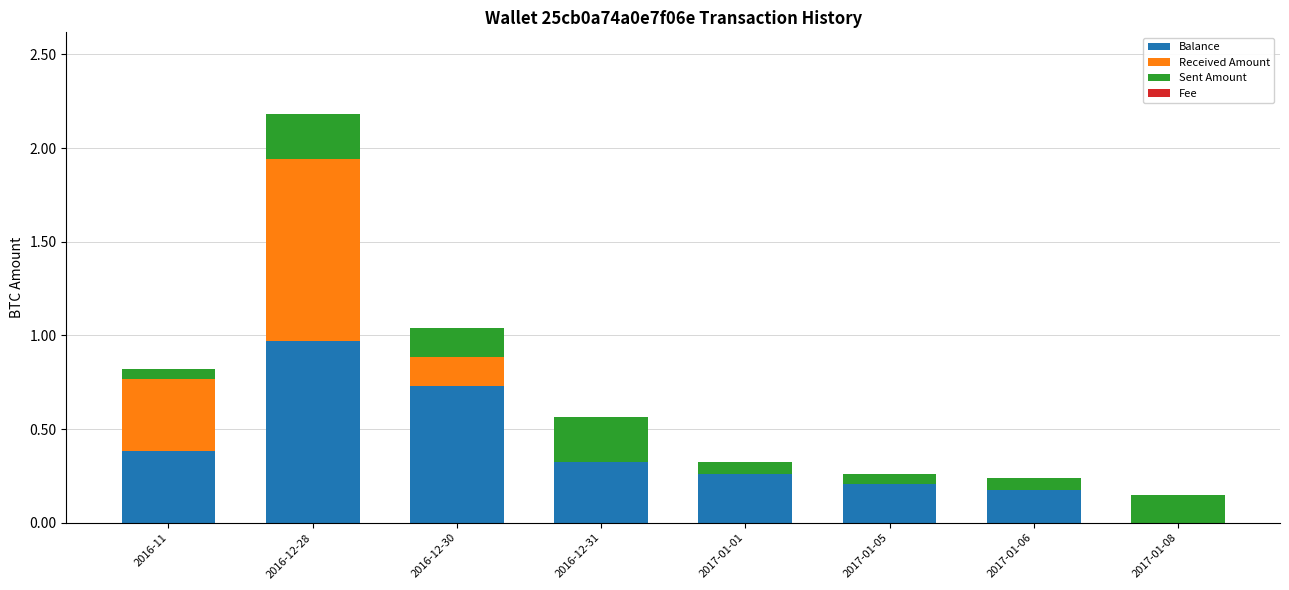

The value of Balance at 2017-01-05 is 0.3. True or false?

False